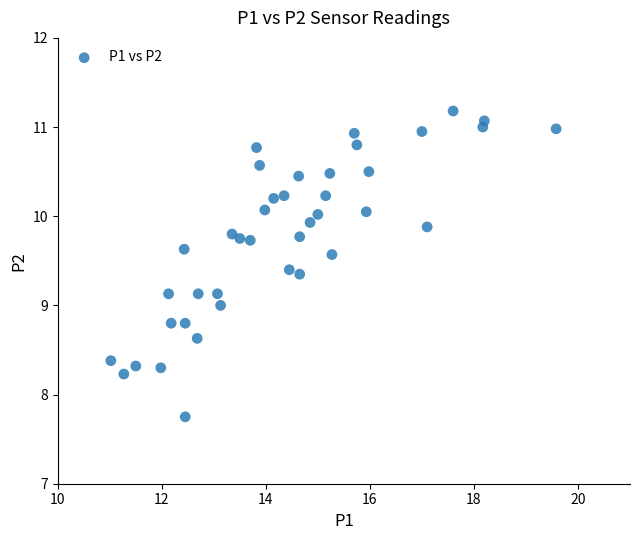

What is the range of Y values (max minus min)?

3.4